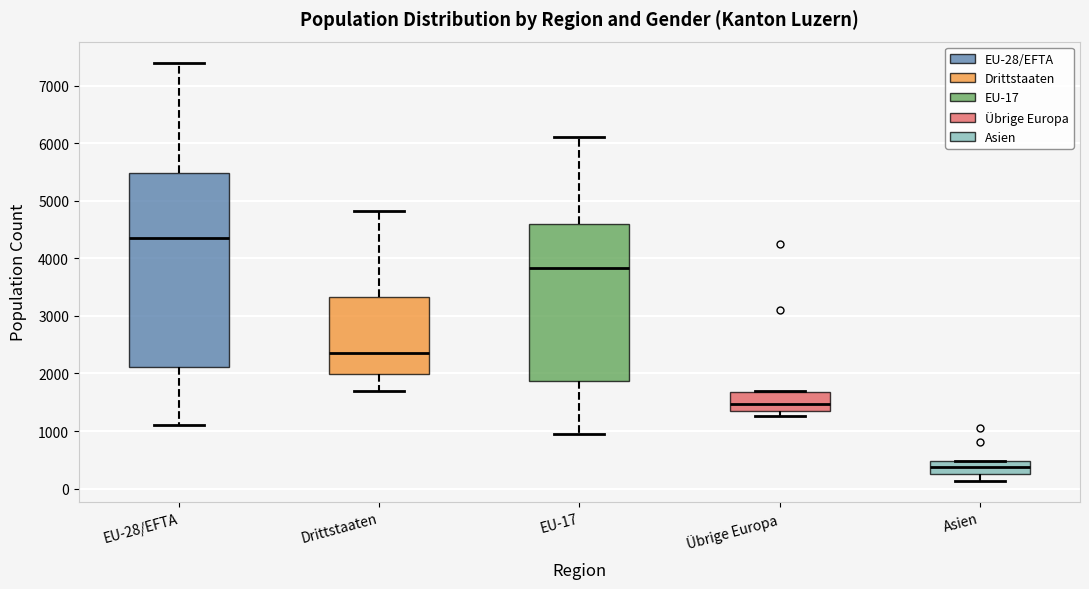

Reading left to right, read every box against the y-axis: the position of its median line, the range the box covers, and the ends of its whiskers. The values are not printed on the chart, so give them approximately, as read against the axis.

EU-28/EFTA: median 4400, box 2100 to 5500, whiskers 1100 to 7400
Drittstaaten: median 2400, box 2000 to 3300, whiskers 1700 to 4800
EU-17: median 3800, box 1900 to 4600, whiskers 900 to 6100
Übrige Europa: median 1500, box 1300 to 1700, whiskers 1300 (just below the box's lower edge) to 1700
Asien: median 400, box 300 to 500, whiskers 100 to 500